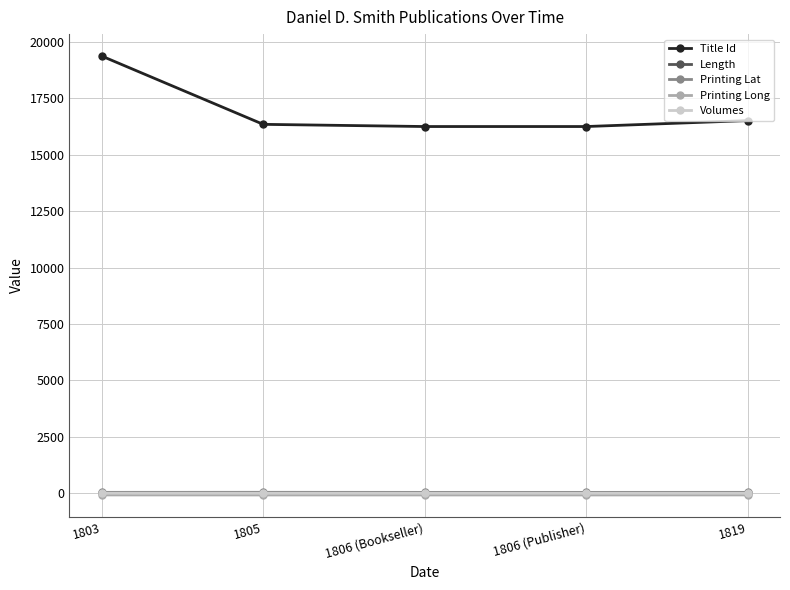

Read the Printing Lat value at 1806 (Publisher).

39.6